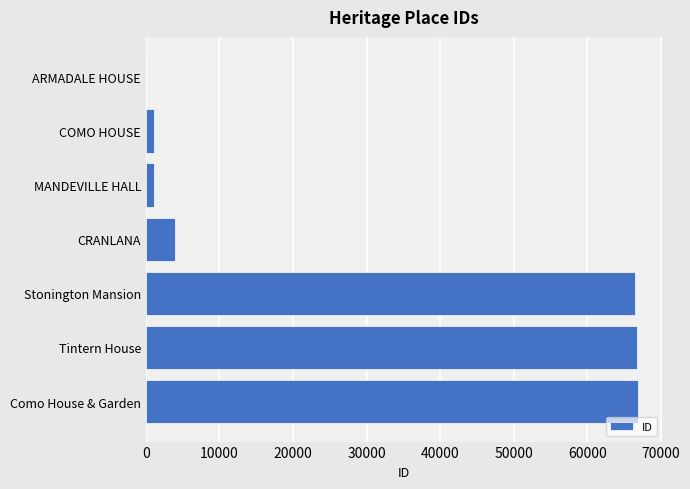

At which label is the value closest to 33459?

CRANLANA